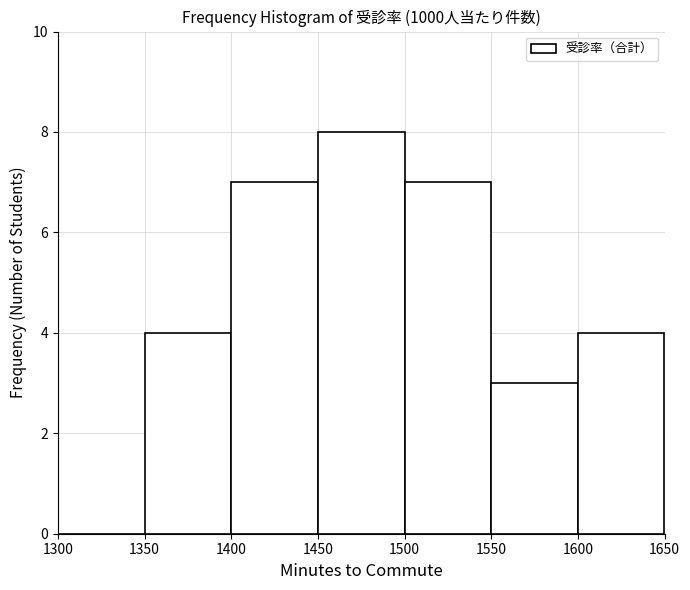

Reading left to right, transcribe this chart: for each bar, give the range it covers on the x-axis and its height. The values are not printed on the chart, so give them approximately, as read against the axis.

1300 to 1350: 0
1350 to 1400: 4
1400 to 1450: 7
1450 to 1500: 8
1500 to 1550: 7
1550 to 1600: 3
1600 to 1650: 4